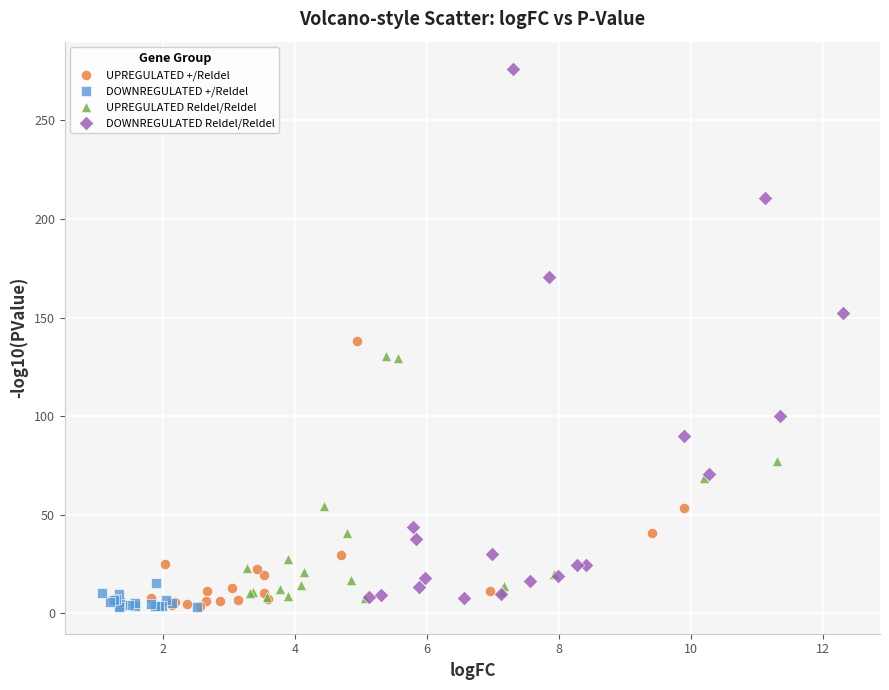

Which series contains the highest Y value?

DOWNREGULATED Reldel/Reldel